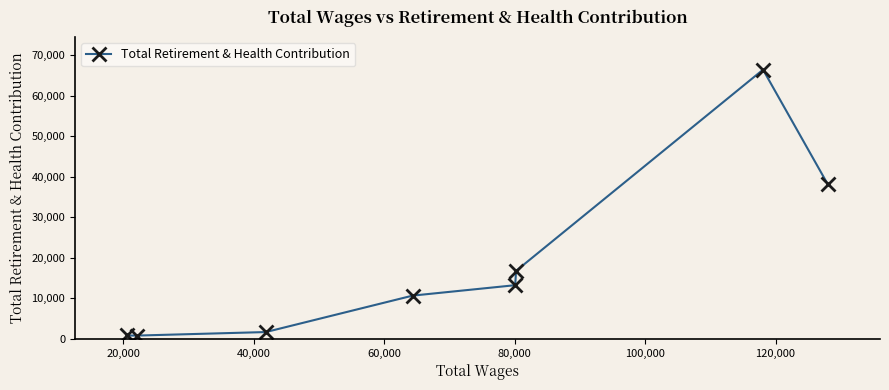

What is the greatest value displayed?

66423